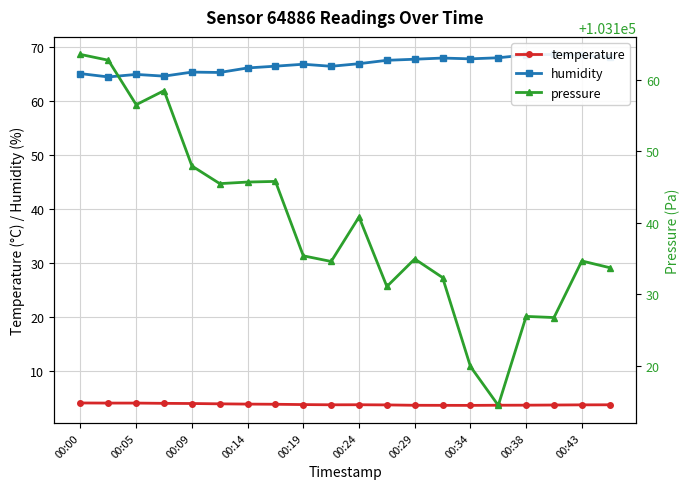

At how many categories does at least one series exceed 101752?

20